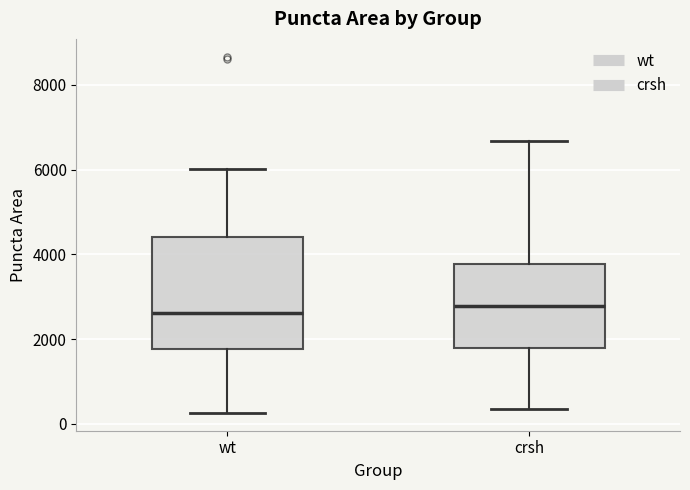

Reading left to right, transcribe this box plot: for each box, give where its median line is, the range the box spans, and where its two whiskers end, as read against the y-axis. The values are not printed on the chart, so give them approximately, as read against the axis.

wt: median 2600, box 1800 to 4400, whiskers 200 to 6000
crsh: median 2800, box 1800 to 3800, whiskers 400 to 6600